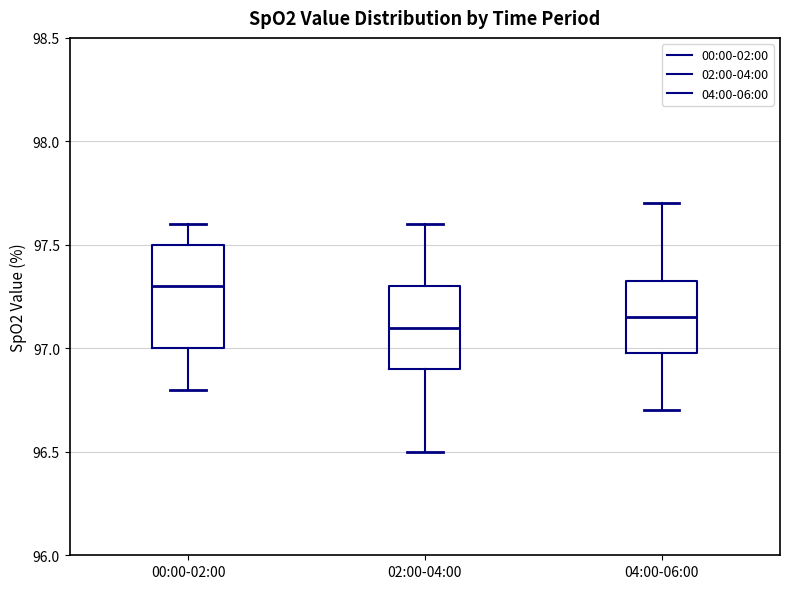

Which box is the tallest, from its lower edge to its upper edge?

00:00-02:00